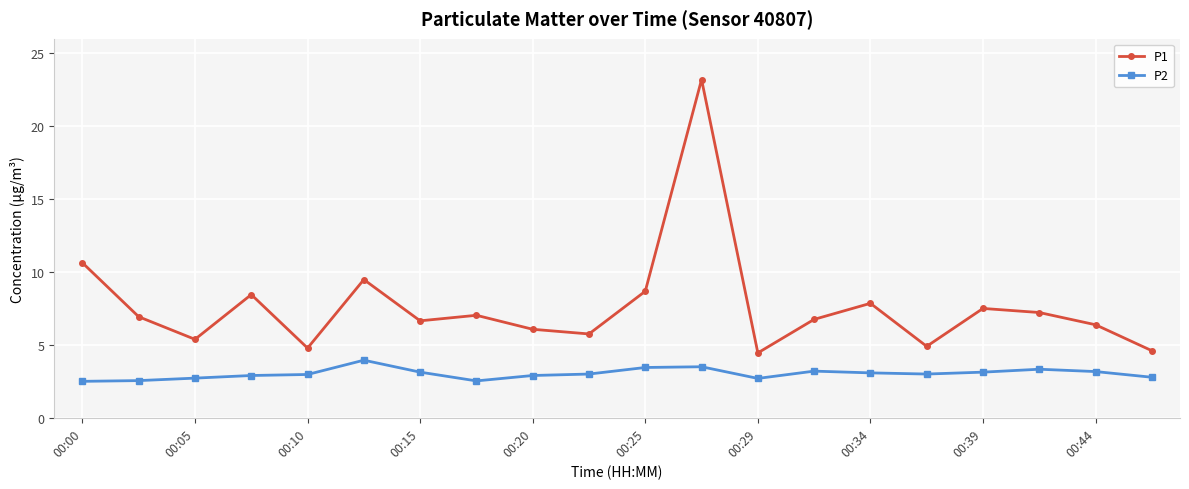

True or false: P1 and P2 cross at least once.

False